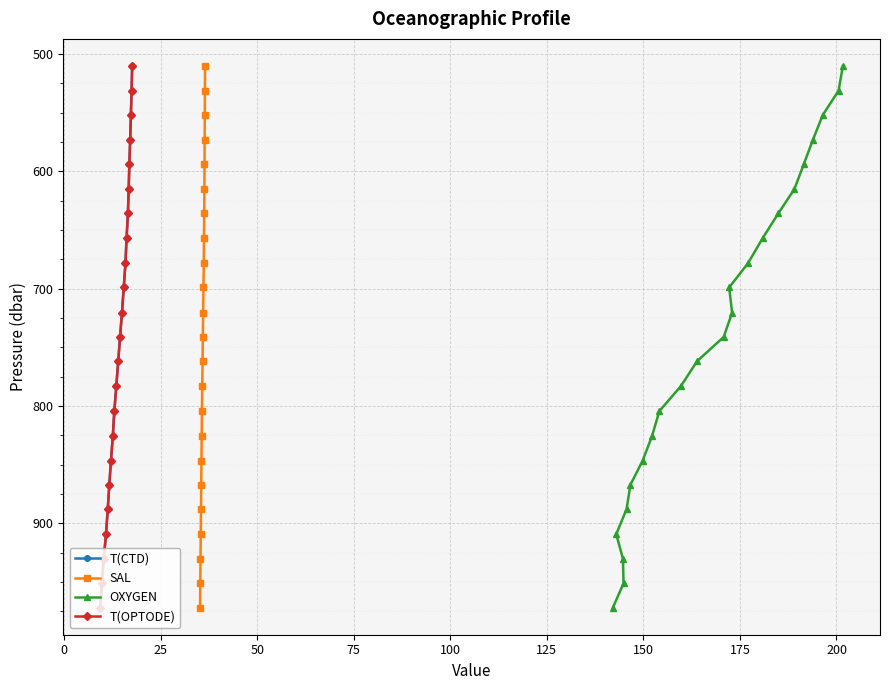

How many data points in T(CTD) are less than 741?

11